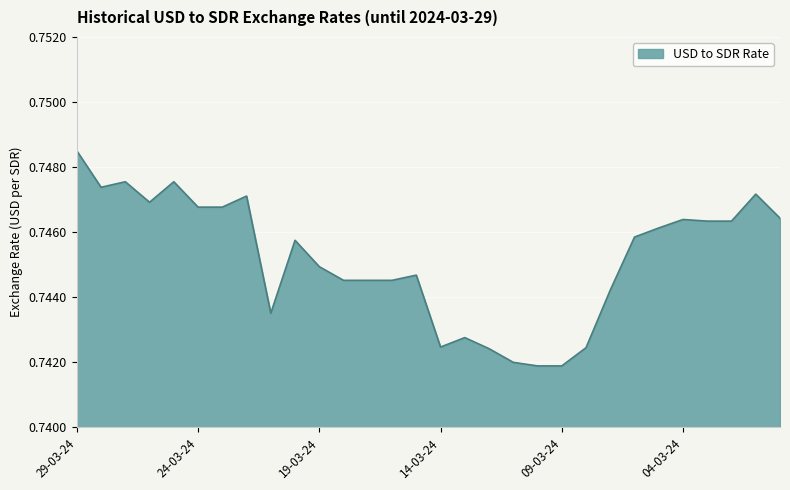

Does the chart have visible grid lines?

Yes